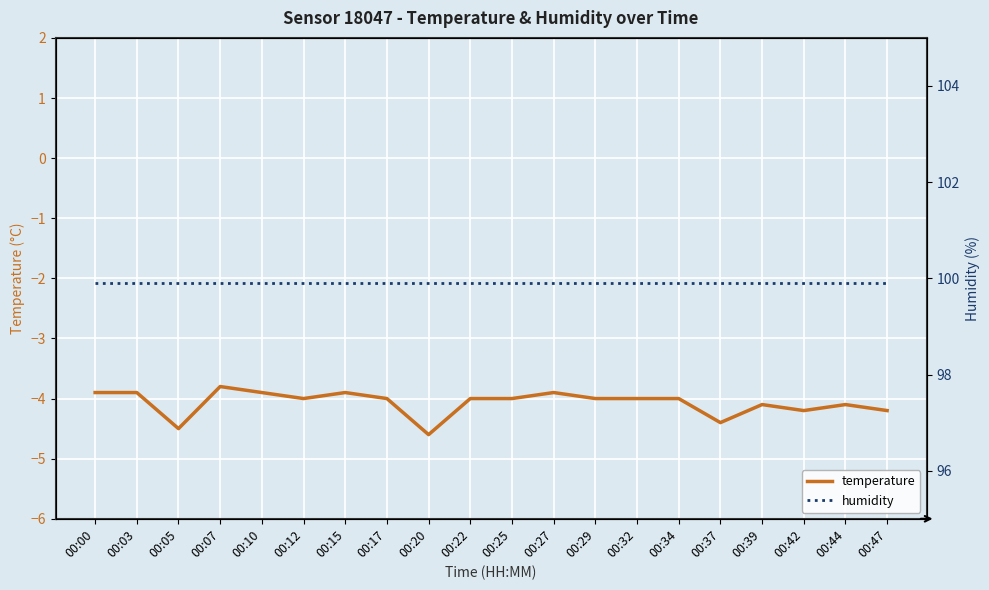

What is the maximum value for temperature?

-3.8